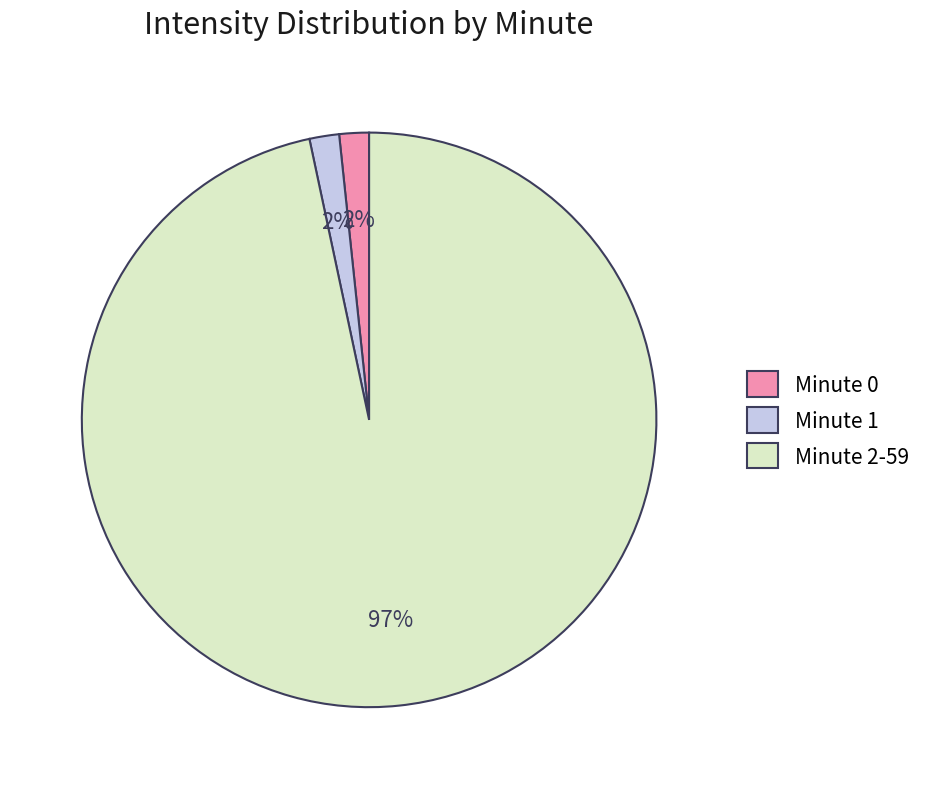

Count the number of slices in the pie.

3